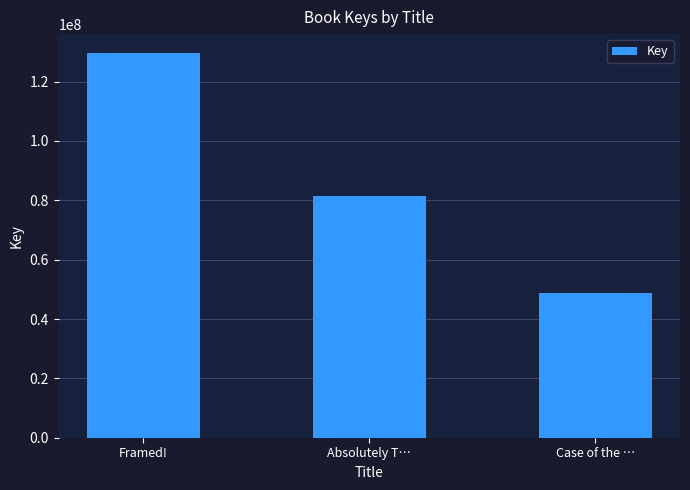

Count the number of categories in the chart.

3